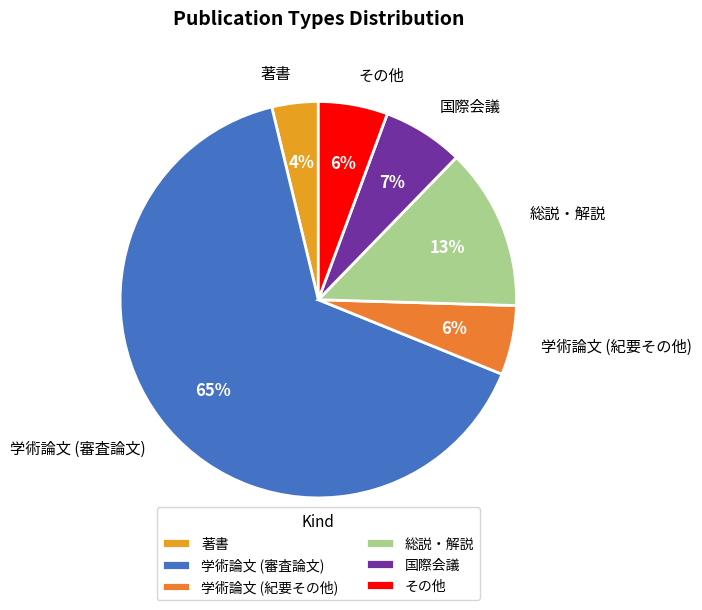

To the nearest percent, what portion does 国際会議 represent?

7%